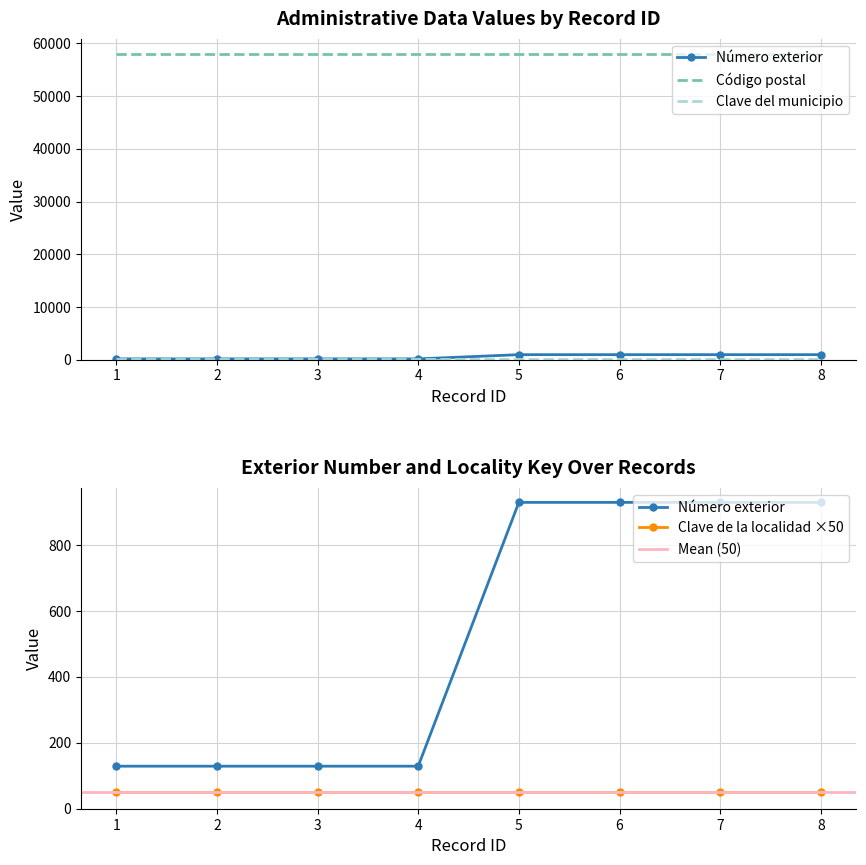

Reading left to right, extract all data points from this chart.

Número exterior: 129	129	129	129	929	929	929	929
Clave de la localidad: 1	1	1	1	1	1	1	1
Clave del municipio: 53	53	53	53	53	53	53	53
Clave de la entidad federativa: 16	16	16	16	16	16	16	16
Código postal: 58000	58000	58000	58000	58000	58000	58000	58000